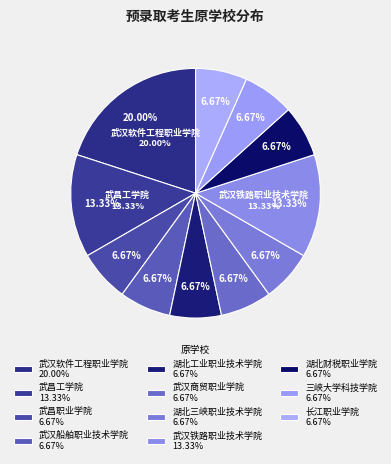

Rank the categories by value from lowest to highest.

武昌职业学院, 武汉船舶职业技术学院, 湖北工业职业技术学院, 武汉商贸职业学院, 湖北三峡职业技术学院, 湖北财税职业学院, 三峡大学科技学院, 长江职业学院, 武昌工学院, 武汉铁路职业技术学院, 武汉软件工程职业学院